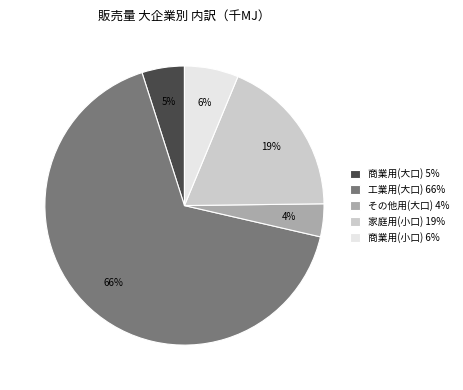

How many slices are in this pie chart?

5